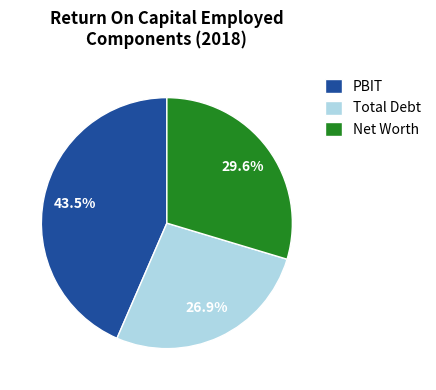

True or false: Total Debt accounts for 27% of the total.

True